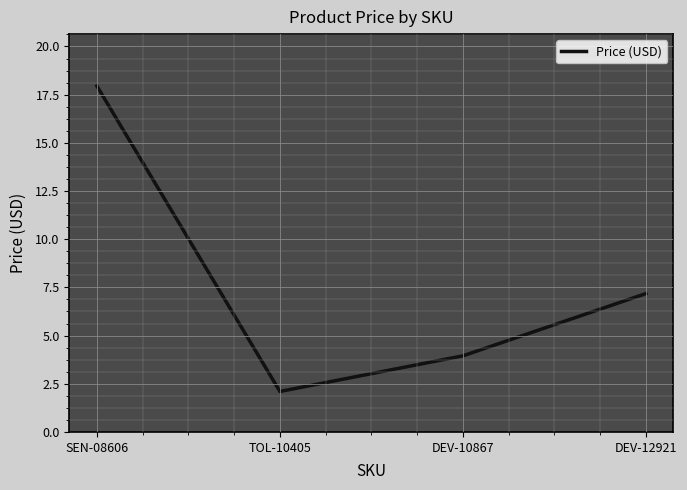

Is it true that the value at TOL-10405 is 0.7?

False